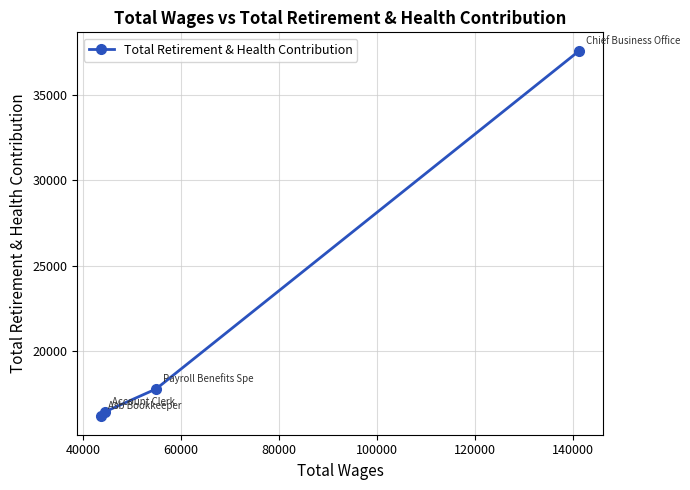

How many lines are shown in the chart?

1